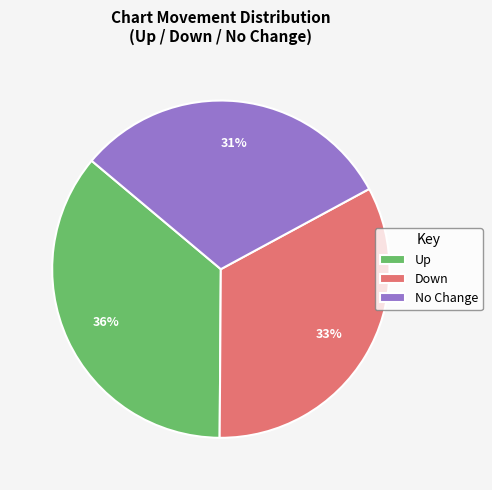

Is the sum of Down and No Change greater than half?

Yes